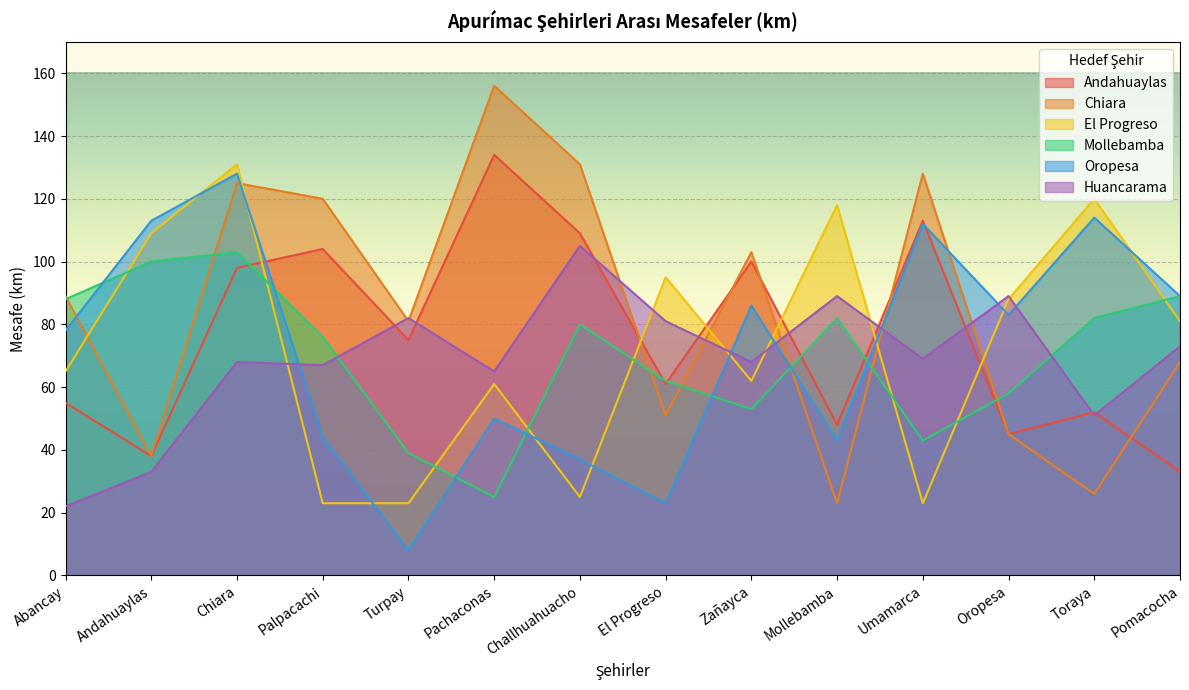

What is the sum of the Andahuaylas values at Pomacocha and Oropesa?

78